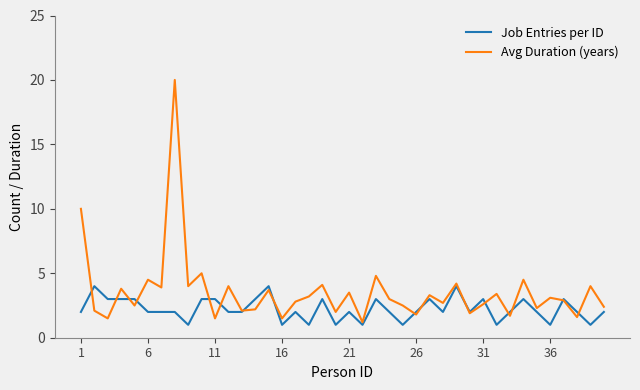

Rank the series by their maximum value, from lowest to highest.

Job Entries per ID, Avg Duration (years)